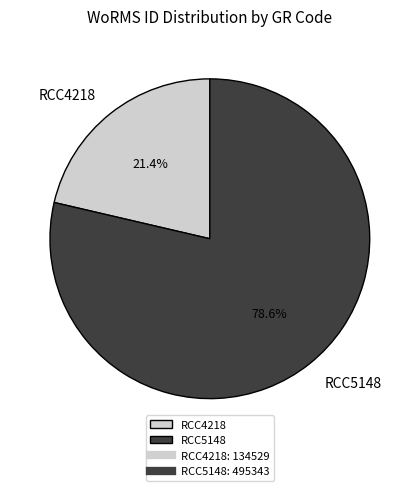

How many slices are in this pie chart?

2